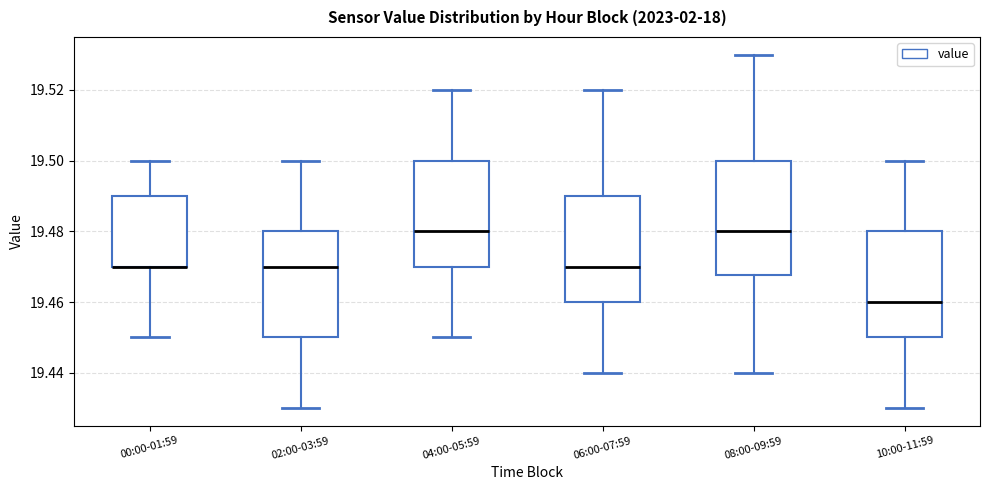

Reading left to right, transcribe this box plot: for each box, give where its median line is, the range the box spans, and where its two whiskers end, as read against the y-axis. The values are not printed on the chart, so give them approximately, as read against the axis.

00:00-01:59: median 19.470 (drawn on the box's lower edge), box 19.470 to 19.490, whiskers 19.450 to 19.500
02:00-03:59: median 19.470, box 19.450 to 19.480, whiskers 19.430 to 19.500
04:00-05:59: median 19.480, box 19.470 to 19.500, whiskers 19.450 to 19.520
06:00-07:59: median 19.470, box 19.460 to 19.490, whiskers 19.440 to 19.520
08:00-09:59: median 19.480, box 19.468 to 19.500, whiskers 19.440 to 19.530
10:00-11:59: median 19.460, box 19.450 to 19.480, whiskers 19.430 to 19.500